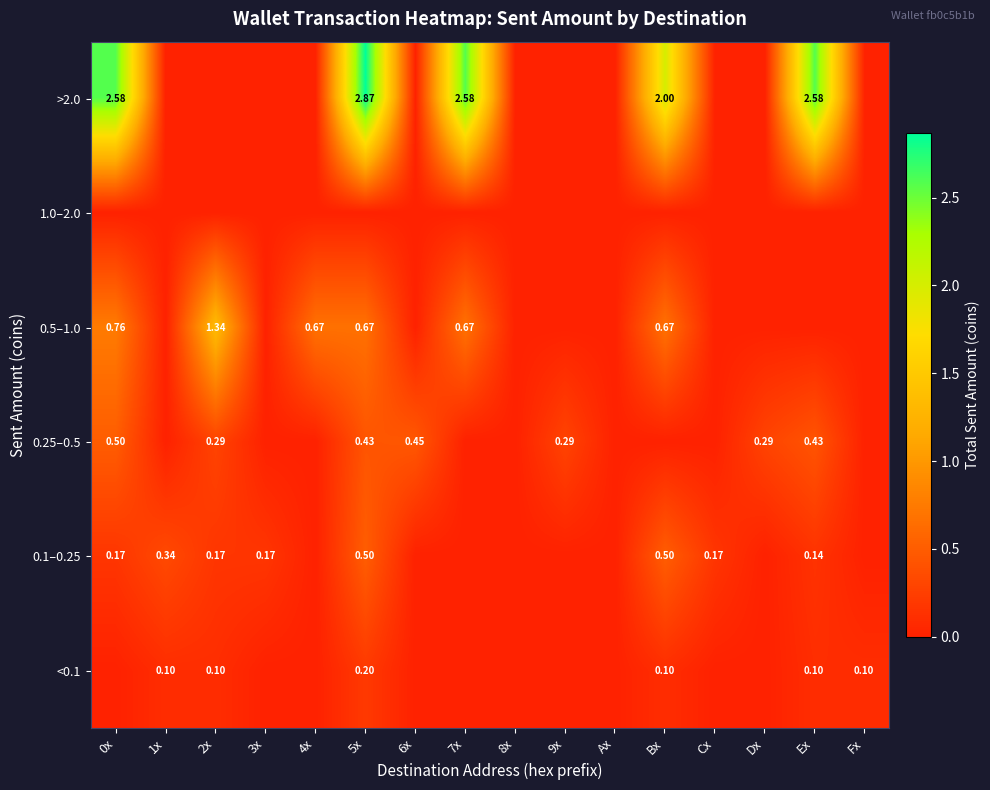

At which category is the sum across all series the highest?

5x